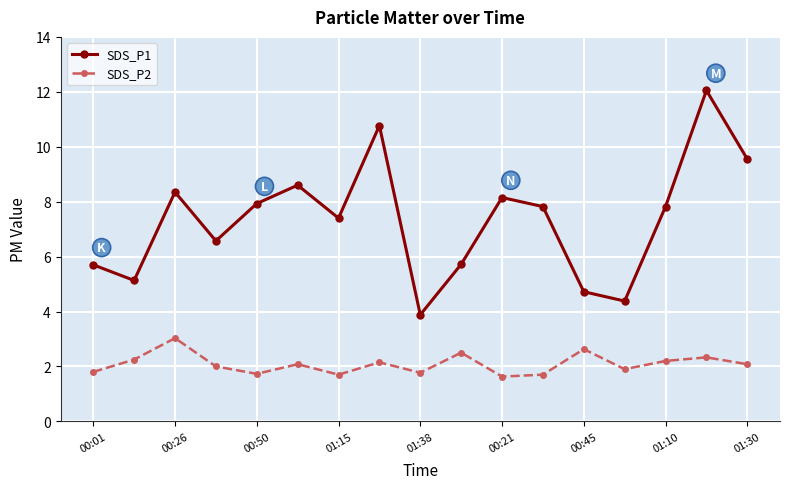

Which series has the largest total across all categories?

SDS_P1